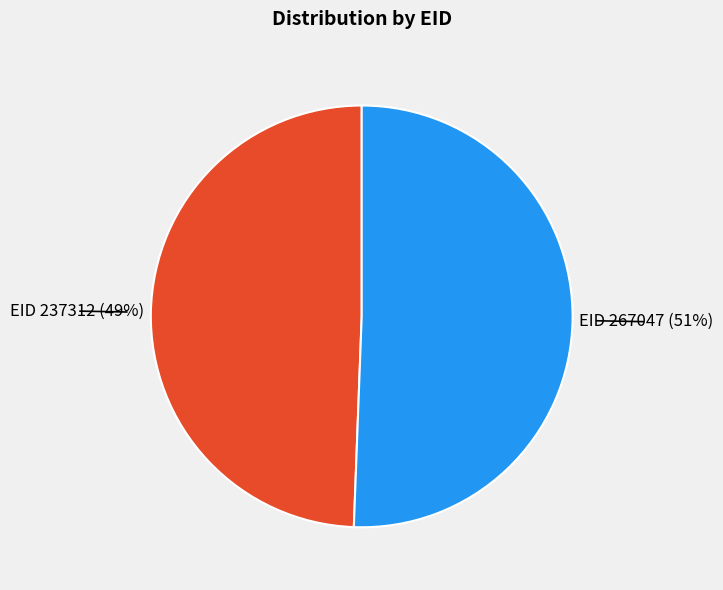

Which slice is the largest?

EID 267047 (51%)